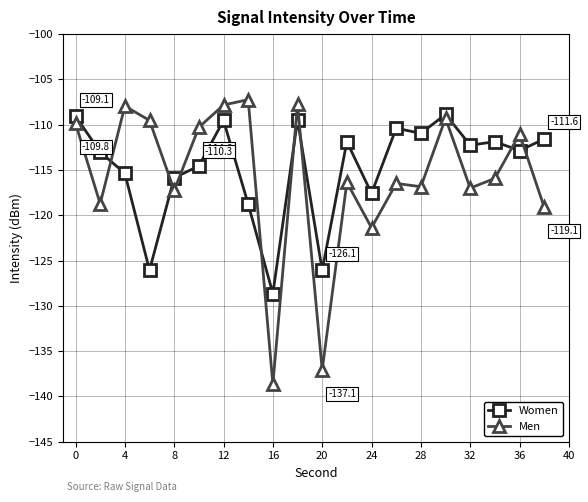

What is the value of the Men point at the 5th from the left?

-117.3